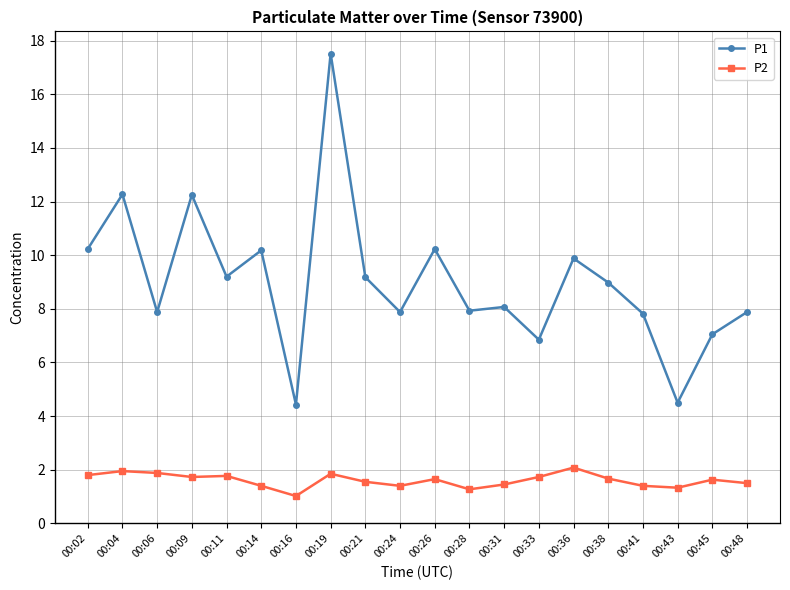

Is this an area chart (filled region under the line)?

No